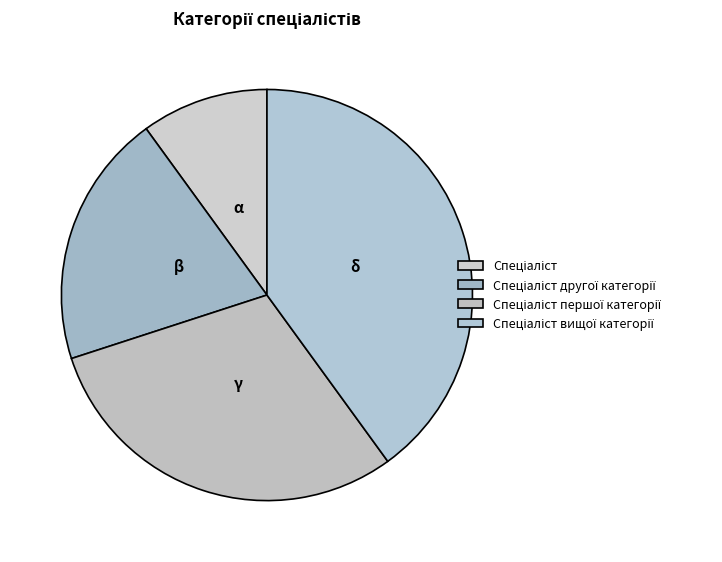

How many slices are in this pie chart?

4